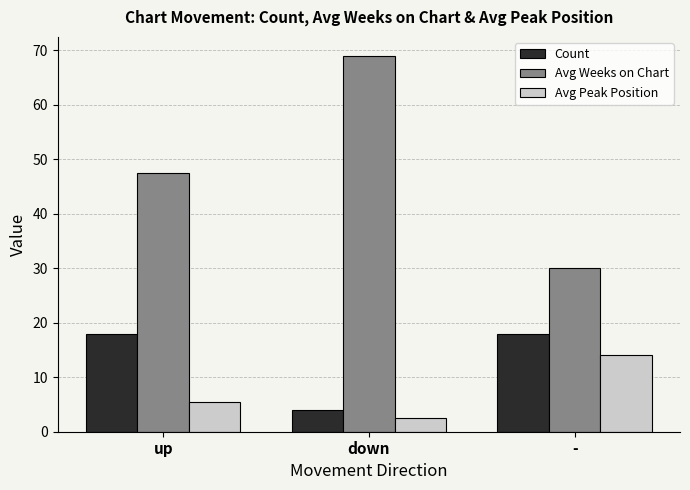

Where does the Avg Peak Position series first go above 5?

up